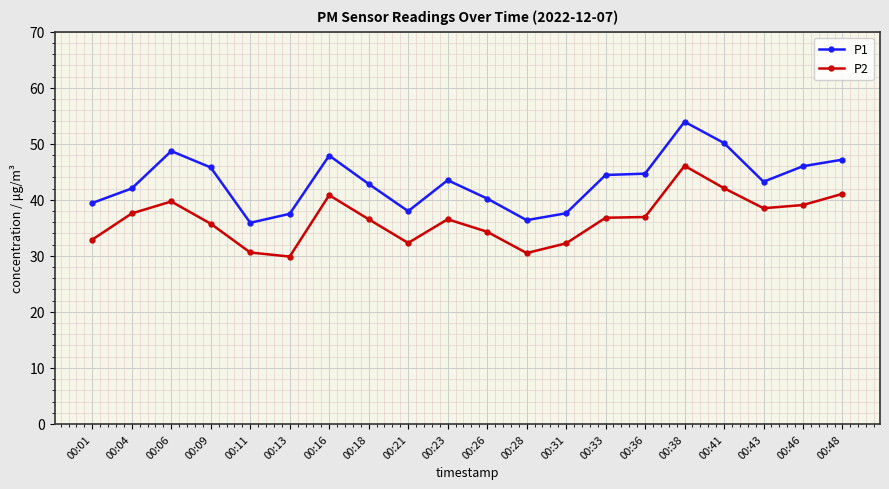

Where does the P1 series first go above 43?

00:06